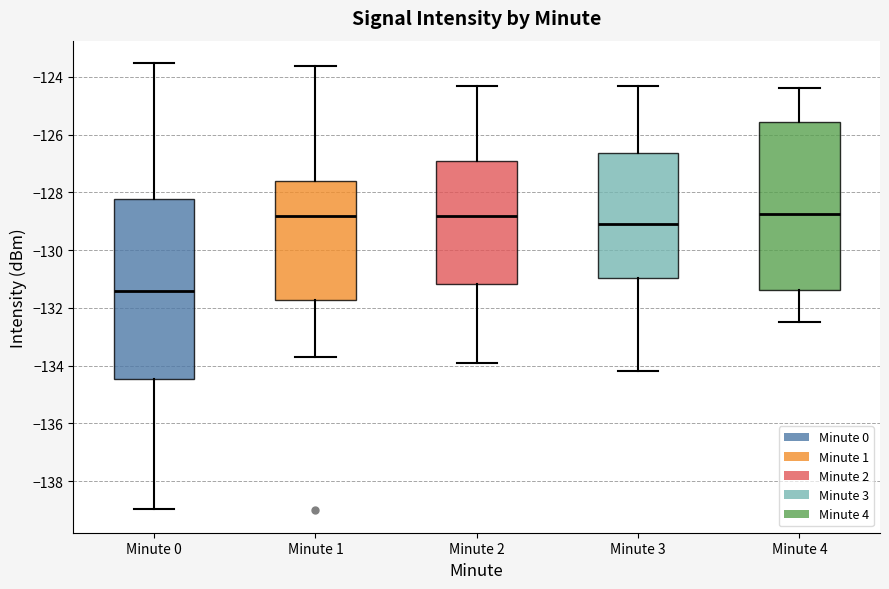

Comparing the boxes themselves (not the whiskers), which one is the tallest?

Minute 0